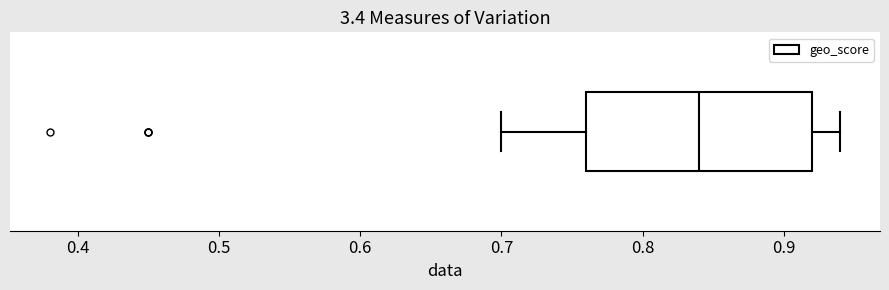

Where is the left edge of the box on the x-axis? The values are not printed on the chart, so give them approximately, as read against the axis.

0.76